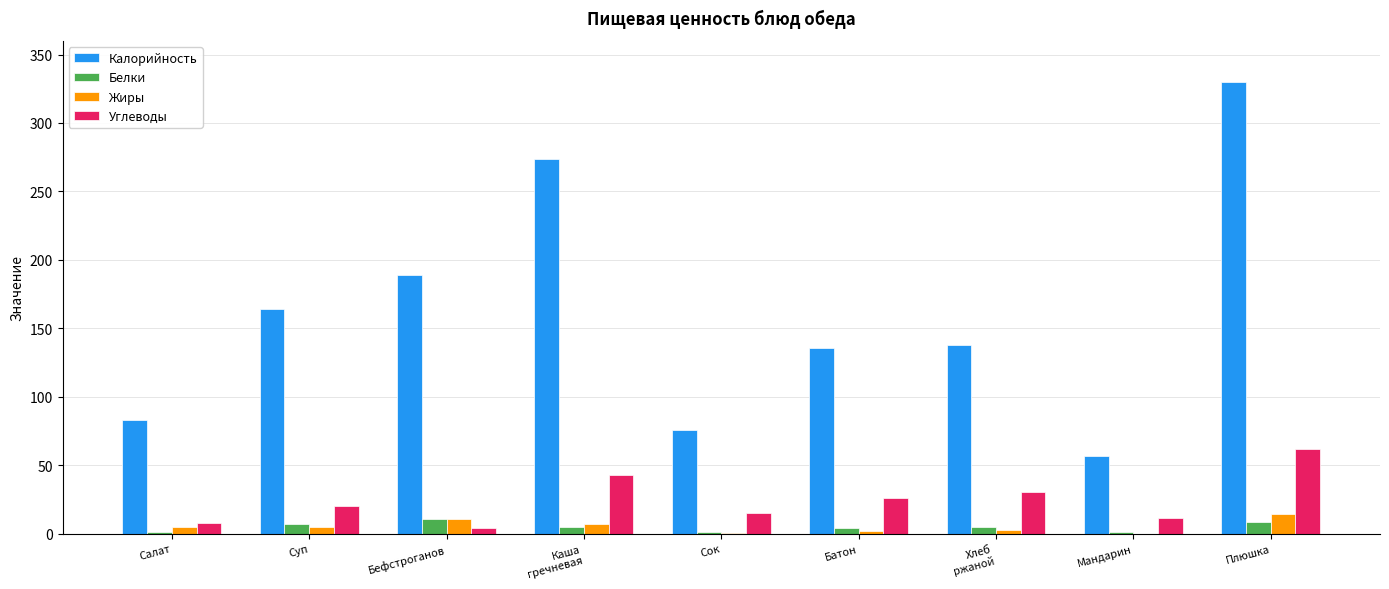

How many groups of bars are there?

9